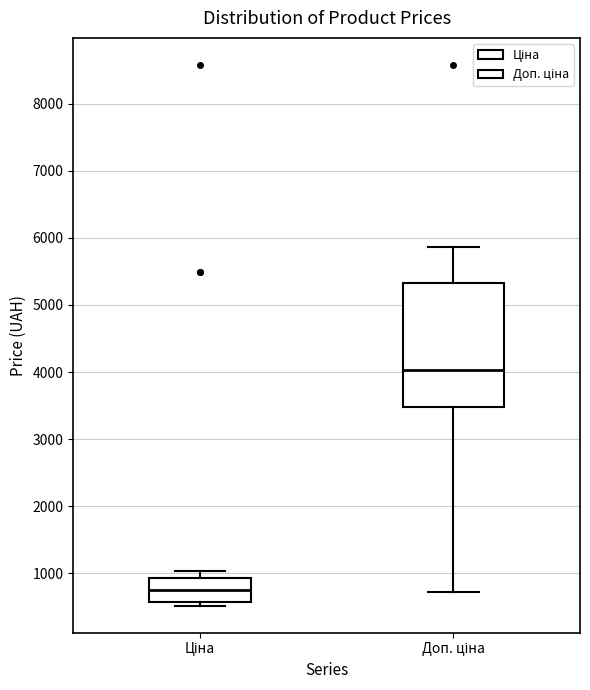

Reading left to right, read every box against the y-axis: the position of its median line, the range the box covers, and the ends of its whiskers. The values are not printed on the chart, so give them approximately, as read against the axis.

Ціна: median 700, box 600 to 900, whiskers 500 to 1000
Доп. ціна: median 4000, box 3500 to 5300, whiskers 700 to 5900